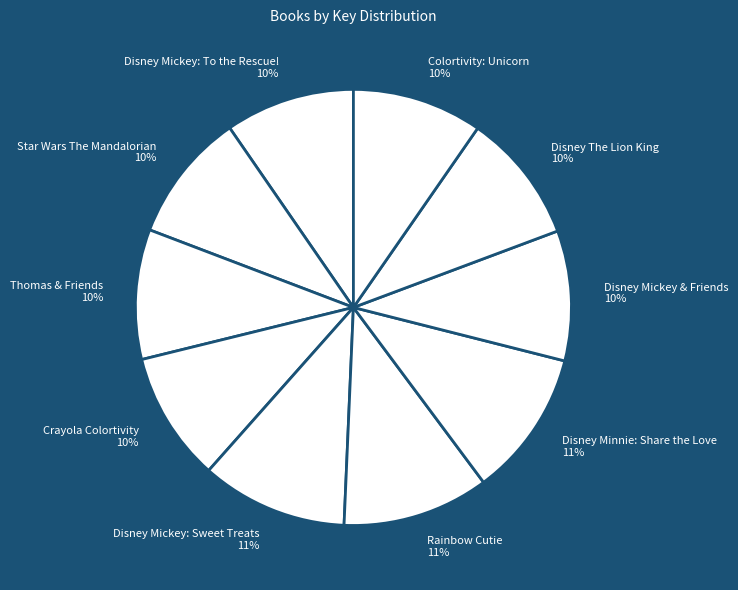

To the nearest percent, what portion does Disney Mickey: Sweet Treats represent?

11%